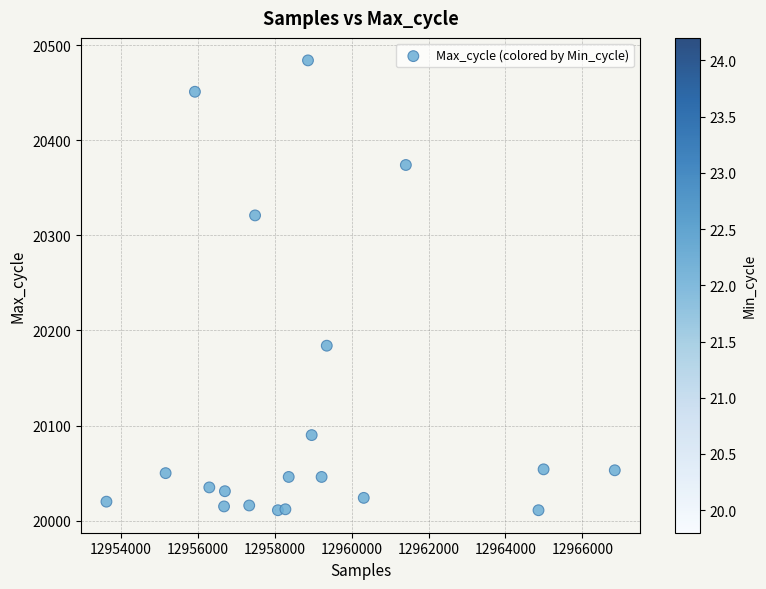

What is the range of X values (max minus min)?

13209